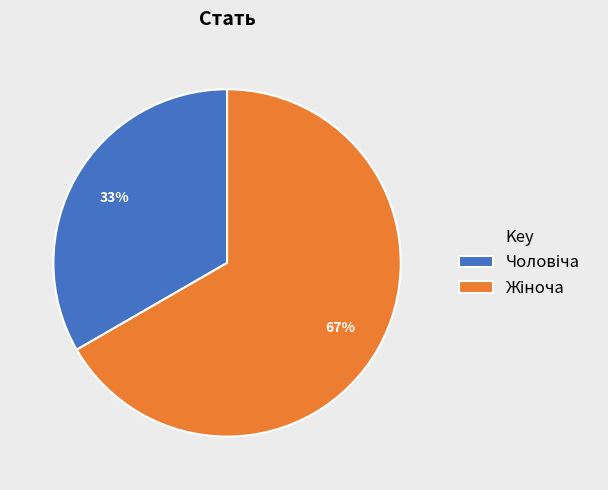

To the nearest percent, what is the average slice percentage?

50%